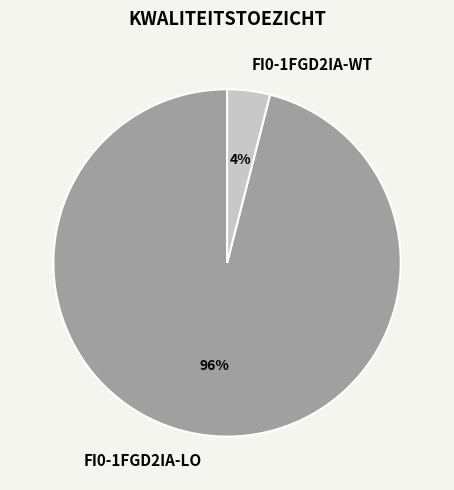

To the nearest percent, what percentage of the pie is FI0-1FGD2IA-WT?

4%